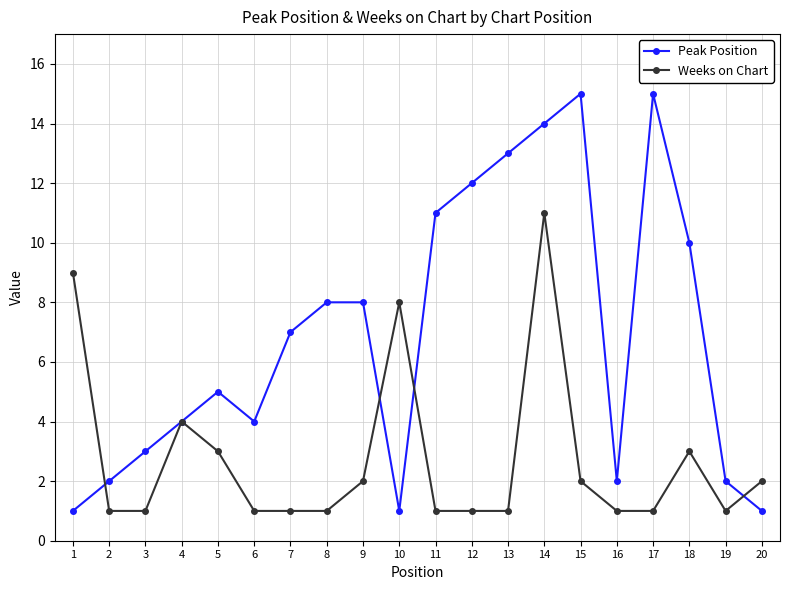

Reading right to left, what are all the values shown in this chart?

Peak Position: 20=1	19=2	18=10	17=15	16=2	15=15	14=14	13=13	12=12	11=11	10=1	9=8	8=8	7=7	6=4	5=5	4=4	3=3	2=2	1=1
Weeks on Chart: 20=2	19=1	18=3	17=1	16=1	15=2	14=11	13=1	12=1	11=1	10=8	9=2	8=1	7=1	6=1	5=3	4=4	3=1	2=1	1=9